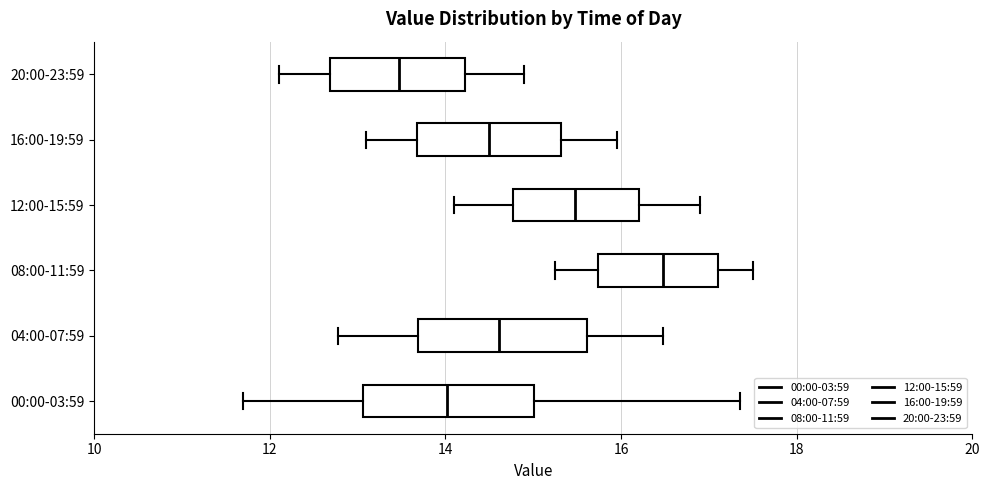

Which box has the furthest to the right median line?

08:00-11:59